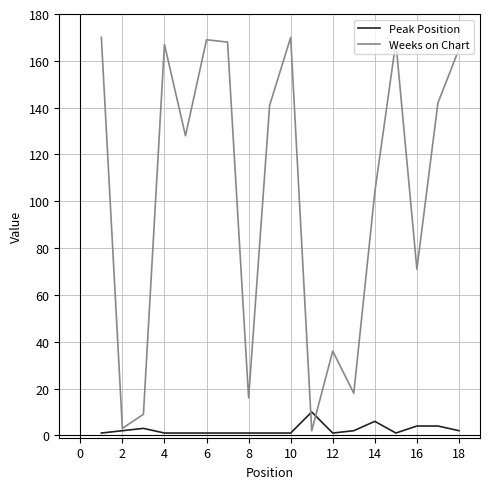

What is the maximum value shown in the chart?

170